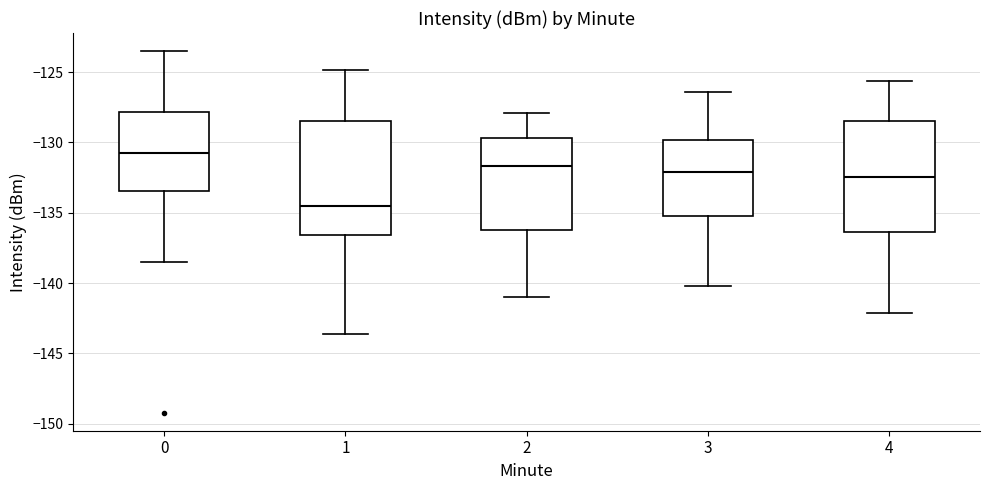

Which box has the lowest median line?

1